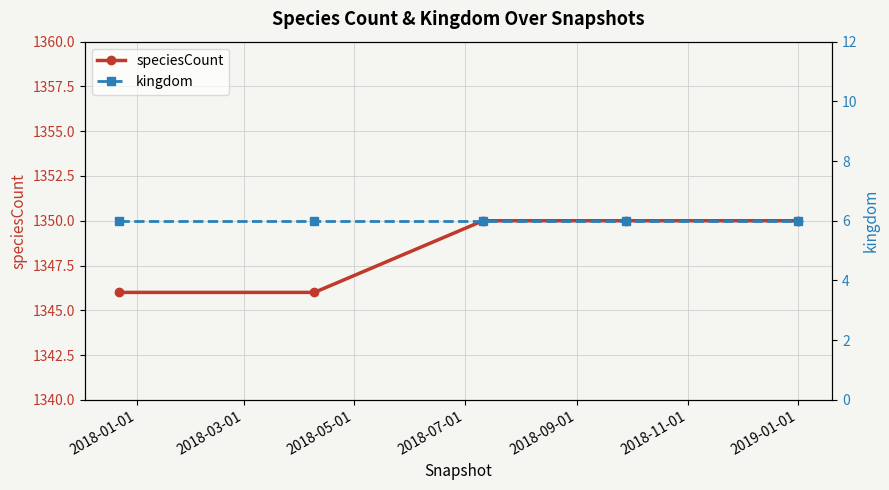

How many lines are shown in the chart?

2